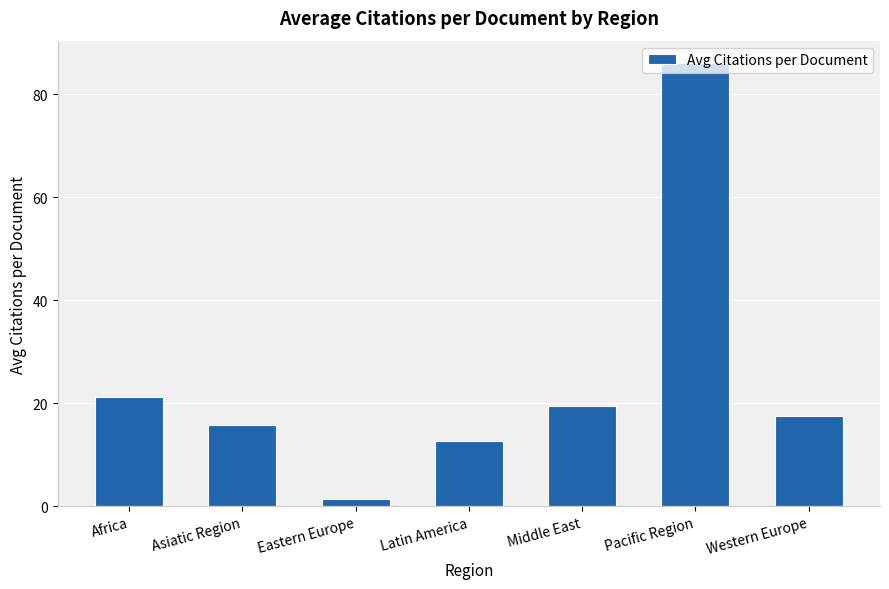

What is the change in value from Asiatic Region to Latin America?

-3.1